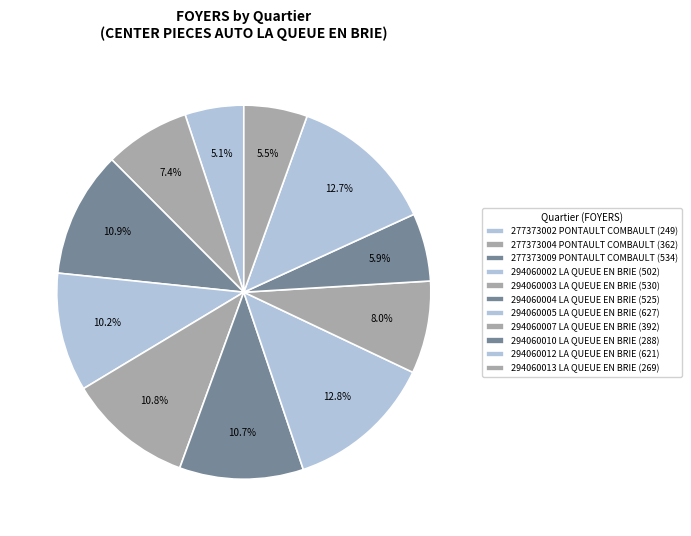

How many segments does this pie chart have?

11